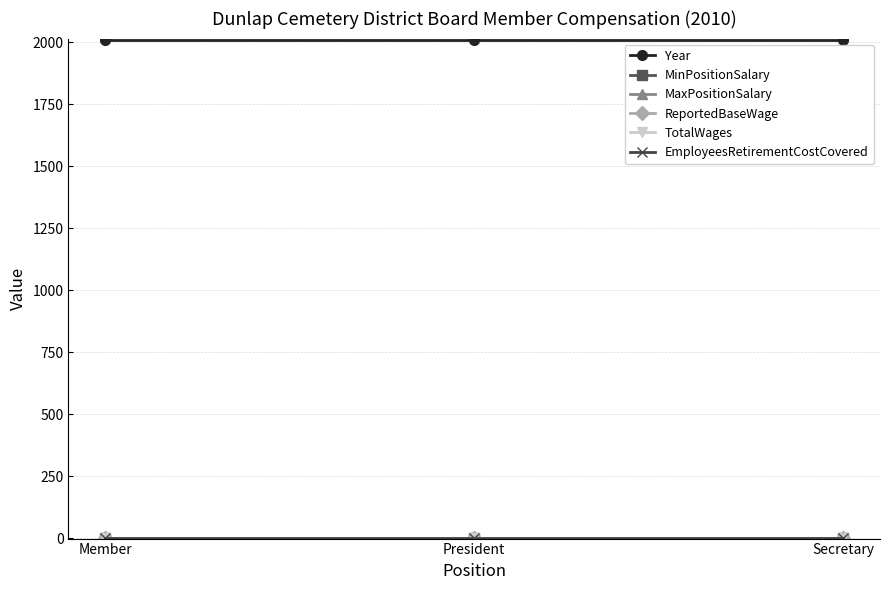

Reading right to left, what are all the values shown in this chart?

Year: 2010	2010	2010
MinPositionSalary: 0	0	0
MaxPositionSalary: 0	0	0
ReportedBaseWage: 0	0	0
TotalWages: 0	0	0
EmployeesRetirementCostCovered: 0	0	0